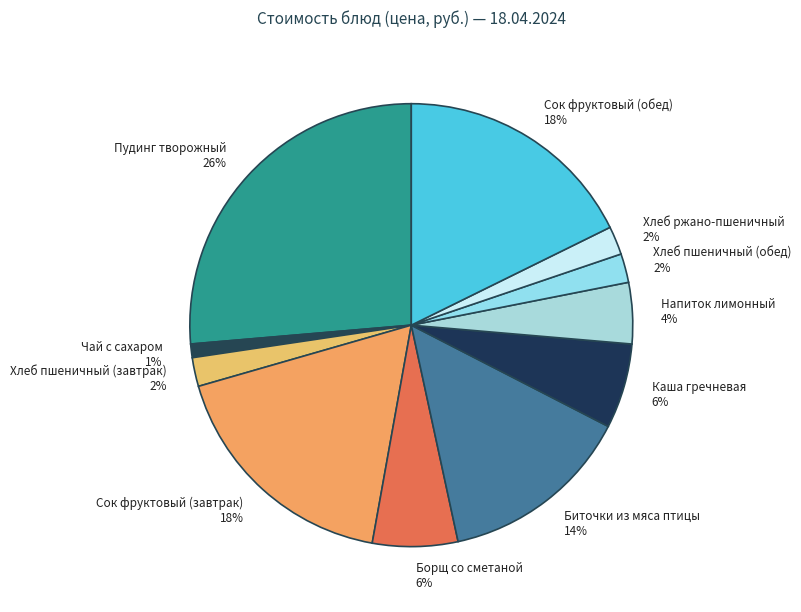

Approximately how many times larger is the value at Сок фруктовый (завтрак) compared to Сок фруктовый (обед)?

1.0